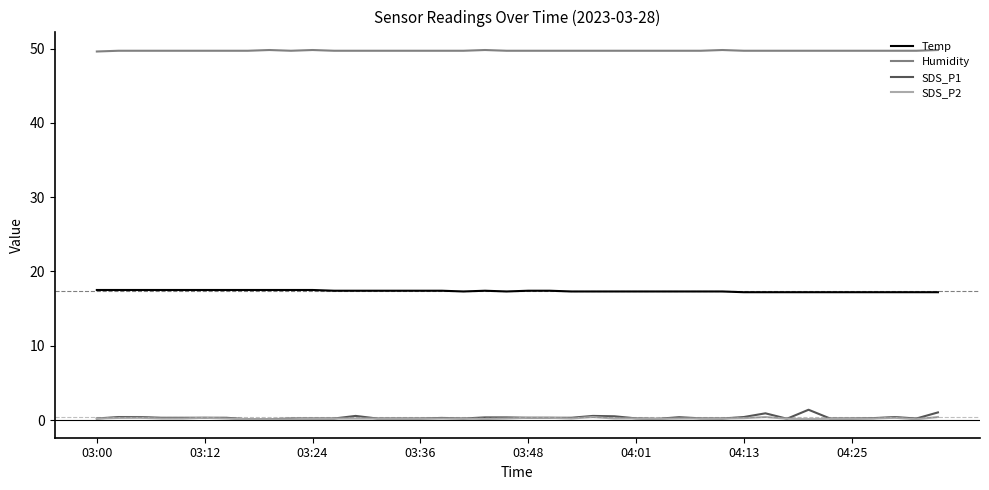

At how many categories does at least one series exceed 22?

40